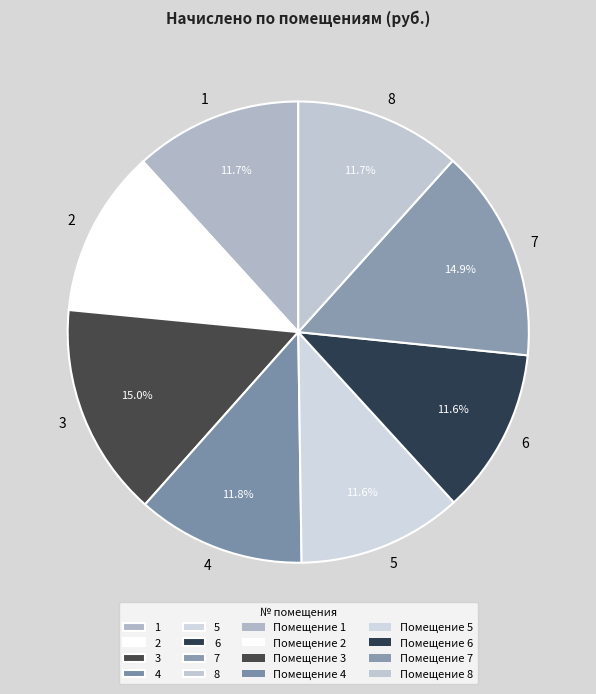

True or false: 4 accounts for 4% of the total.

False